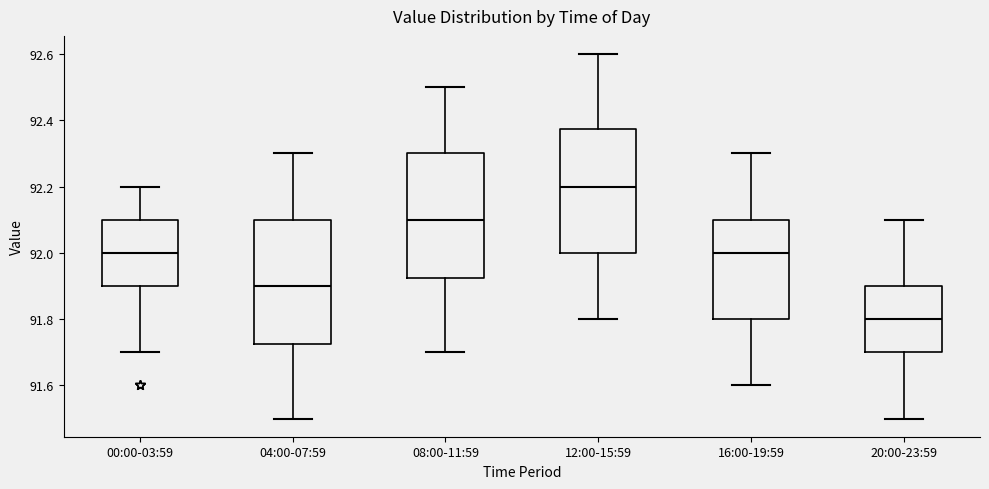

Reading left to right, transcribe this box plot: for each box, give where its median line is, the range the box spans, and where its two whiskers end, as read against the y-axis. The values are not printed on the chart, so give them approximately, as read against the axis.

00:00-03:59: median 92.00, box 91.90 to 92.10, whiskers 91.70 to 92.20
04:00-07:59: median 91.90, box 91.72 to 92.10, whiskers 91.50 to 92.30
08:00-11:59: median 92.10, box 91.92 to 92.30, whiskers 91.70 to 92.50
12:00-15:59: median 92.20, box 92.00 to 92.38, whiskers 91.80 to 92.60
16:00-19:59: median 92.00, box 91.80 to 92.10, whiskers 91.60 to 92.30
20:00-23:59: median 91.80, box 91.70 to 91.90, whiskers 91.50 to 92.10